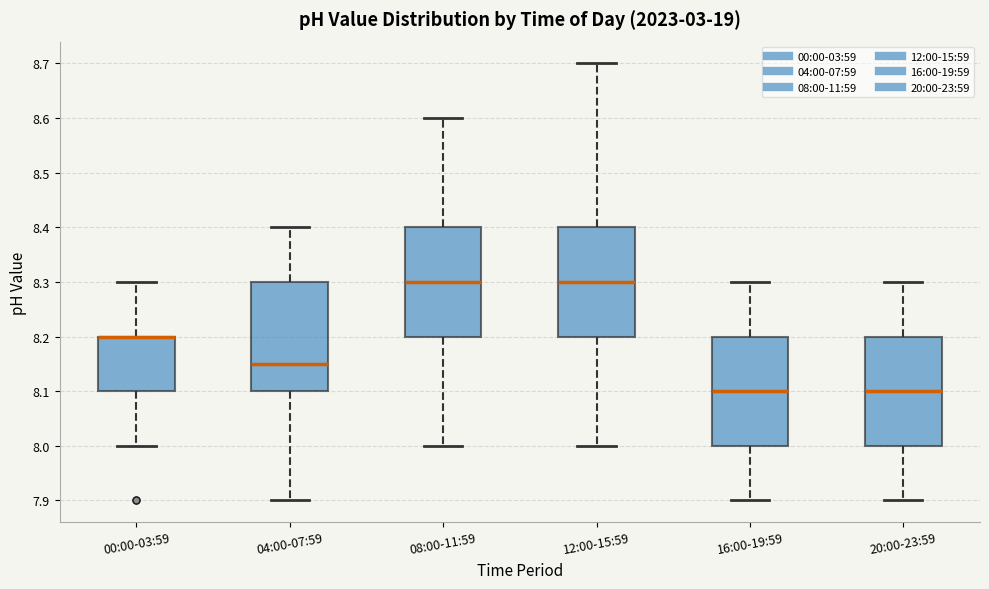

Reading left to right, transcribe this box plot: for each box, give where its median line is, the range the box spans, and where its two whiskers end, as read against the y-axis. The values are not printed on the chart, so give them approximately, as read against the axis.

00:00-03:59: median 8.20 (drawn on the box's upper edge), box 8.10 to 8.20, whiskers 8.00 to 8.30
04:00-07:59: median 8.15, box 8.10 to 8.30, whiskers 7.90 to 8.40
08:00-11:59: median 8.30, box 8.20 to 8.40, whiskers 8.00 to 8.60
12:00-15:59: median 8.30, box 8.20 to 8.40, whiskers 8.00 to 8.70
16:00-19:59: median 8.10, box 8.00 to 8.20, whiskers 7.90 to 8.30
20:00-23:59: median 8.10, box 8.00 to 8.20, whiskers 7.90 to 8.30